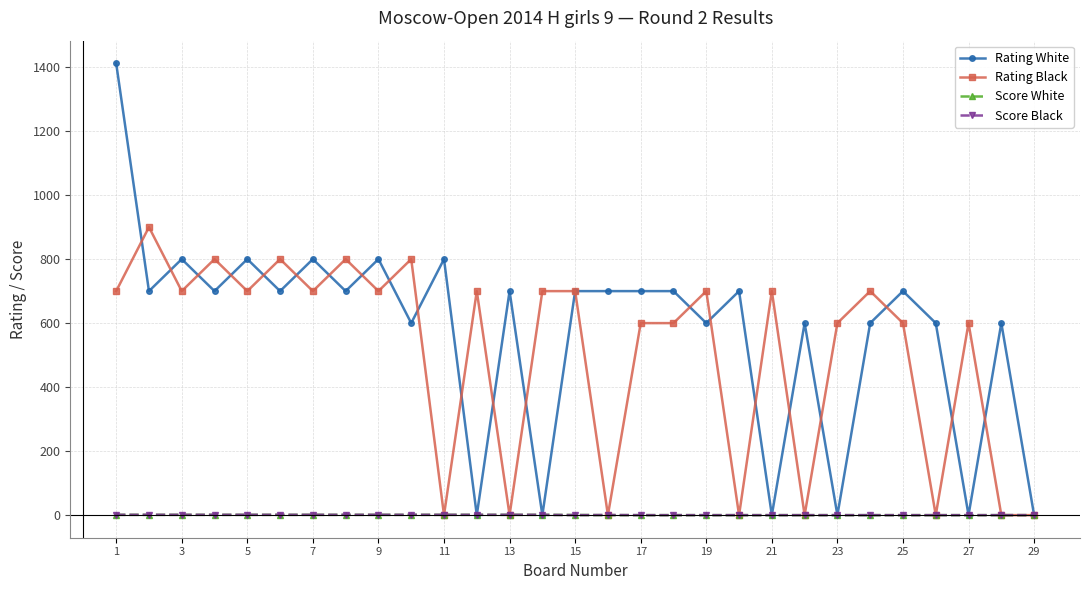

Does the chart display data point markers on the line(s)?

Yes